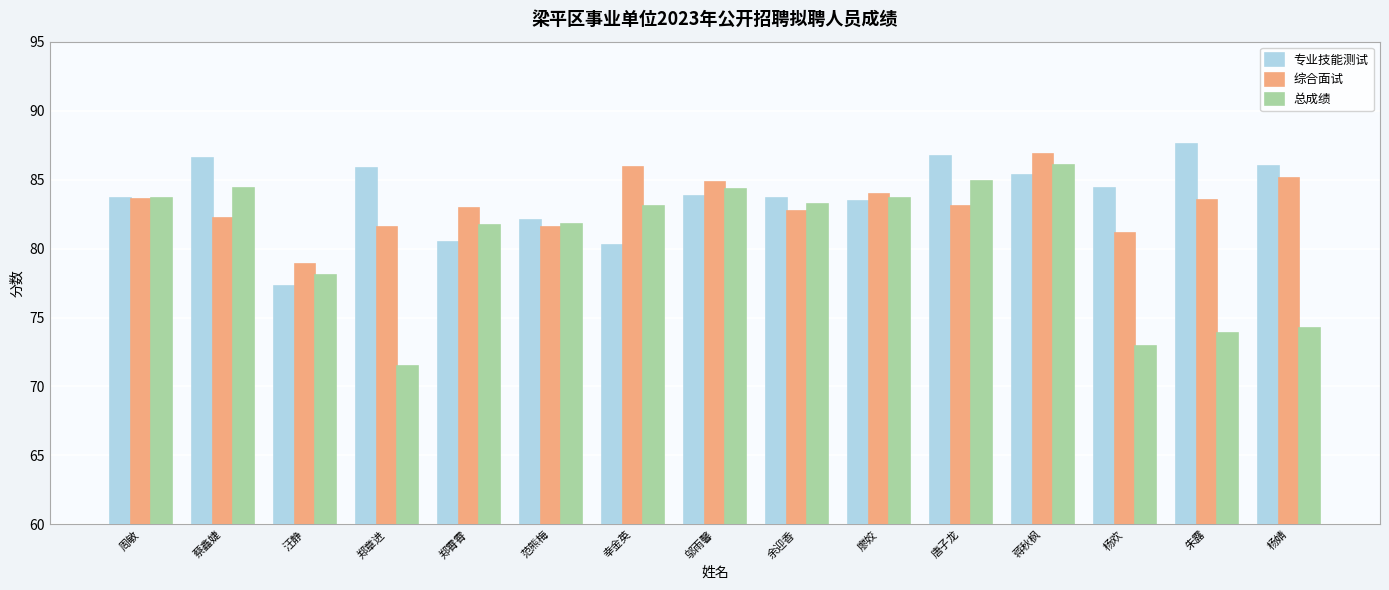

What is the value of the 总成绩 bar at the 2nd from the left?

84.4